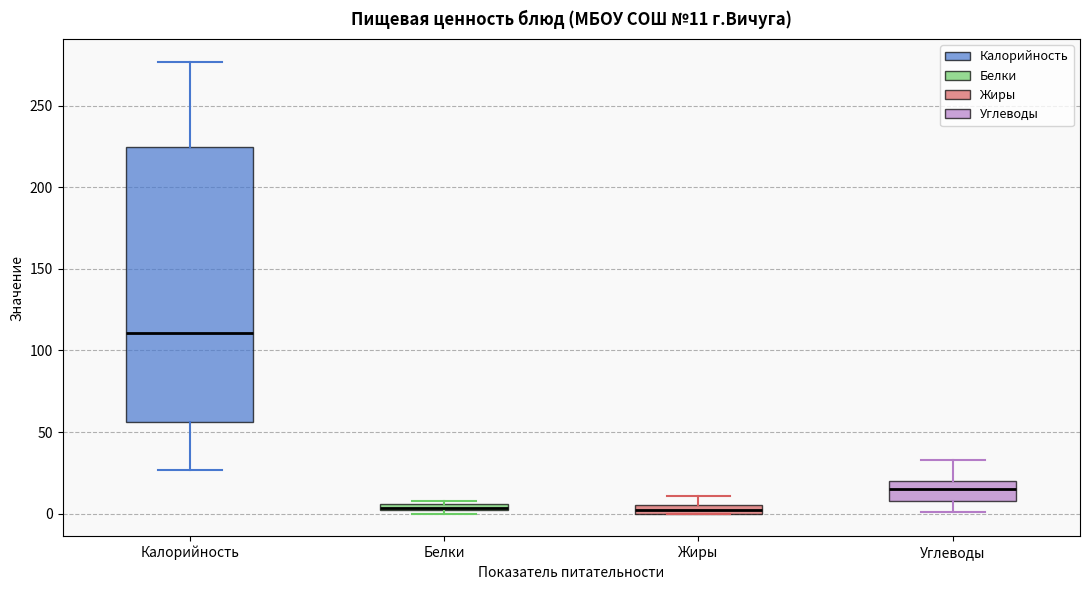

Which box is the tallest, from its lower edge to its upper edge?

Калорийность